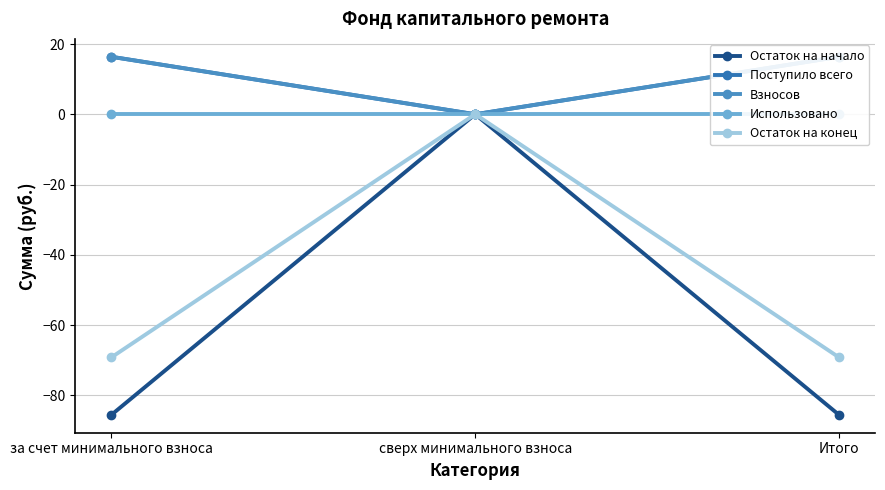

The Остаток на конец series shows -69.2 at Итого. True or false?

True